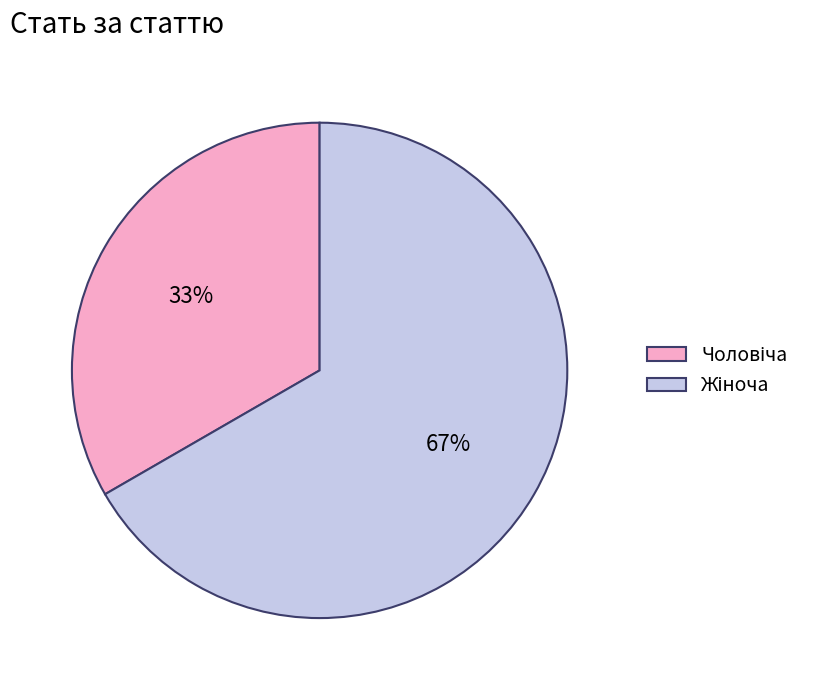

How many segments does this pie chart have?

2